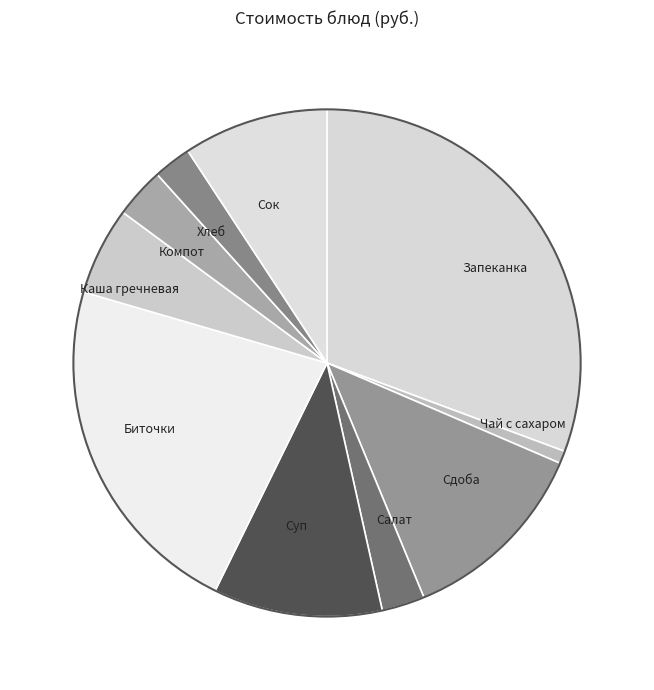

Which category has the smallest portion of the pie?

Чай с сахаром